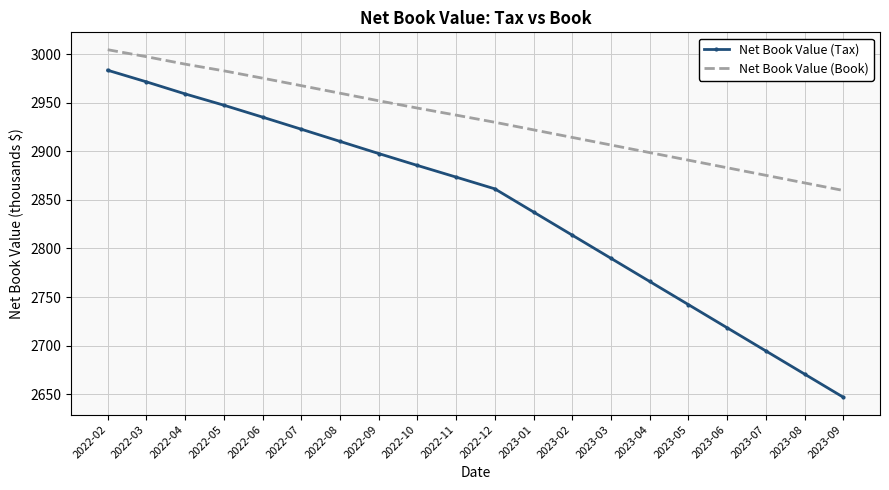

At which category is the sum across all series the highest?

2022-02